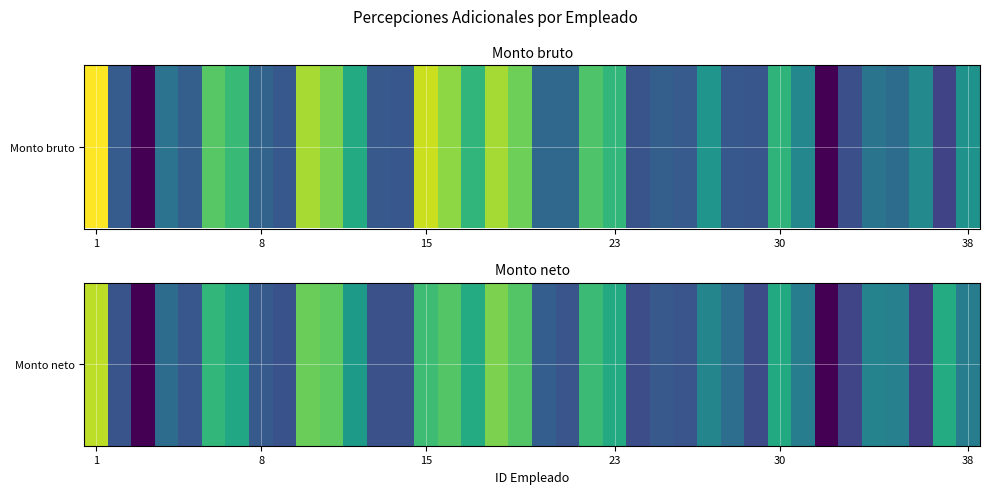

What is the difference between the maximum and minimum values?

8542.7